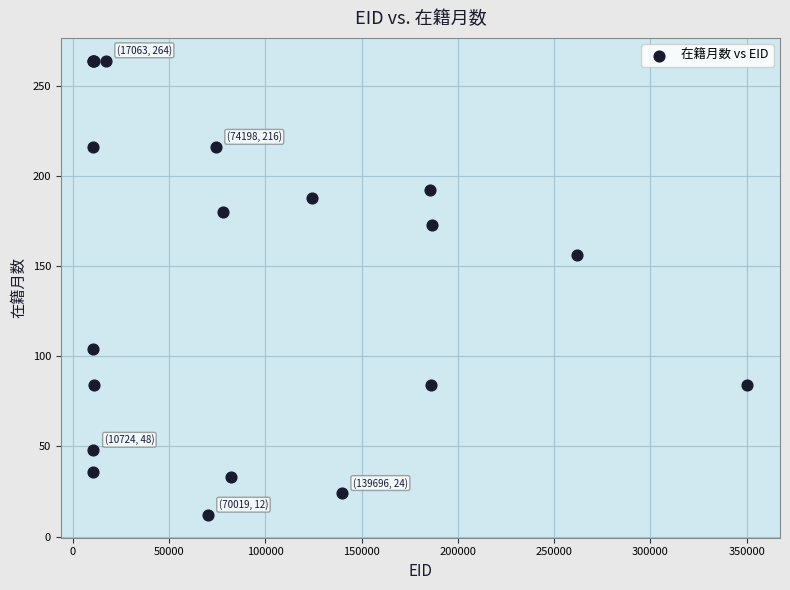

What Y value in the scatter plot is closest to 138?

156